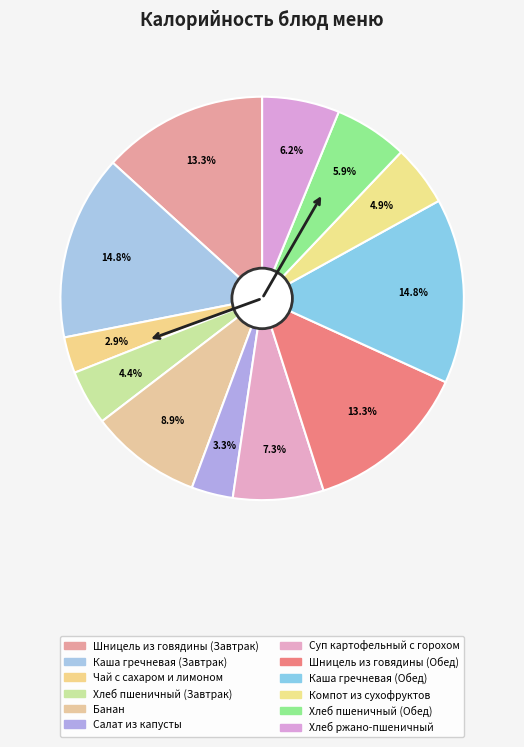

How many segments does this pie chart have?

12